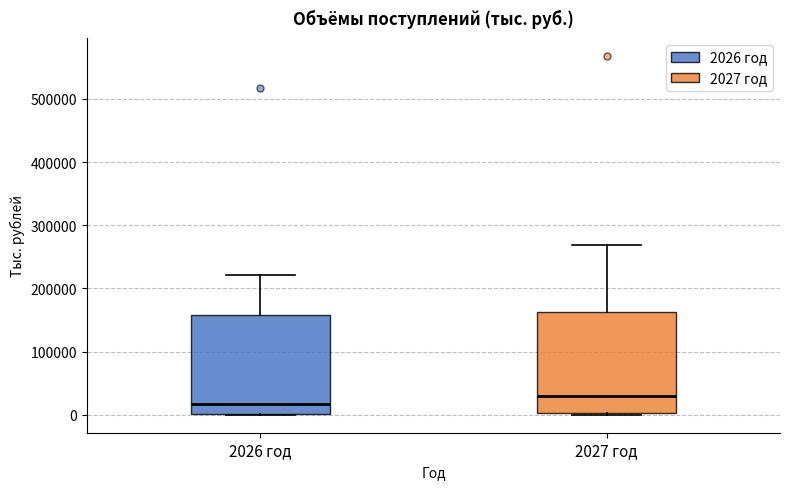

Reading left to right, read every box against the y-axis: the position of its median line, the range the box covers, and the ends of its whiskers. The values are not printed on the chart, so give them approximately, as read against the axis.

2026 год: median 20000, box 0 to 160000, whiskers 0 to 220000
2027 год: median 30000, box 0 to 160000, whiskers 0 to 270000